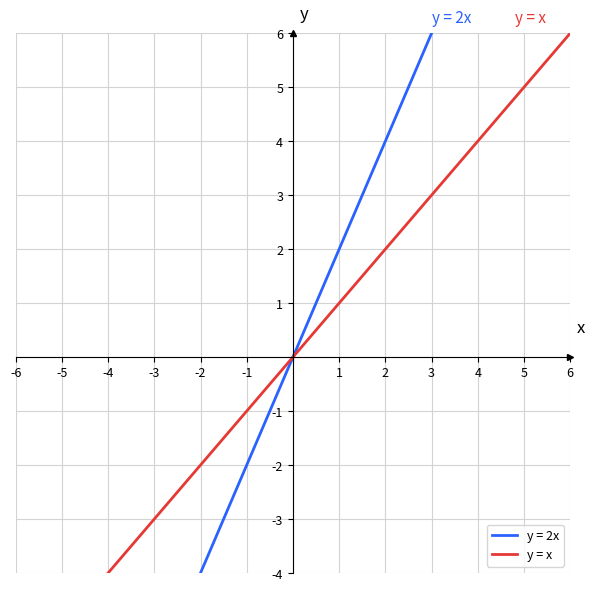

What is the difference between the second highest and second lowest values?

10